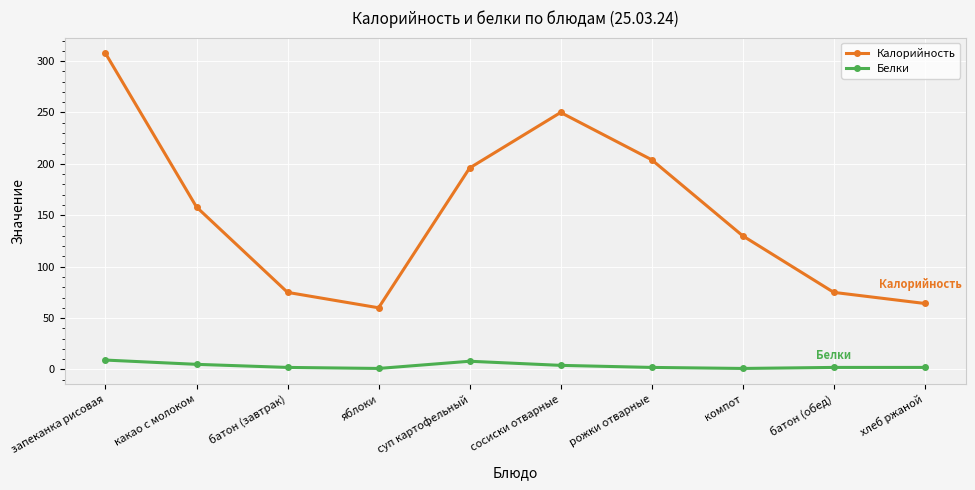

How many categories are shown in the chart?

10